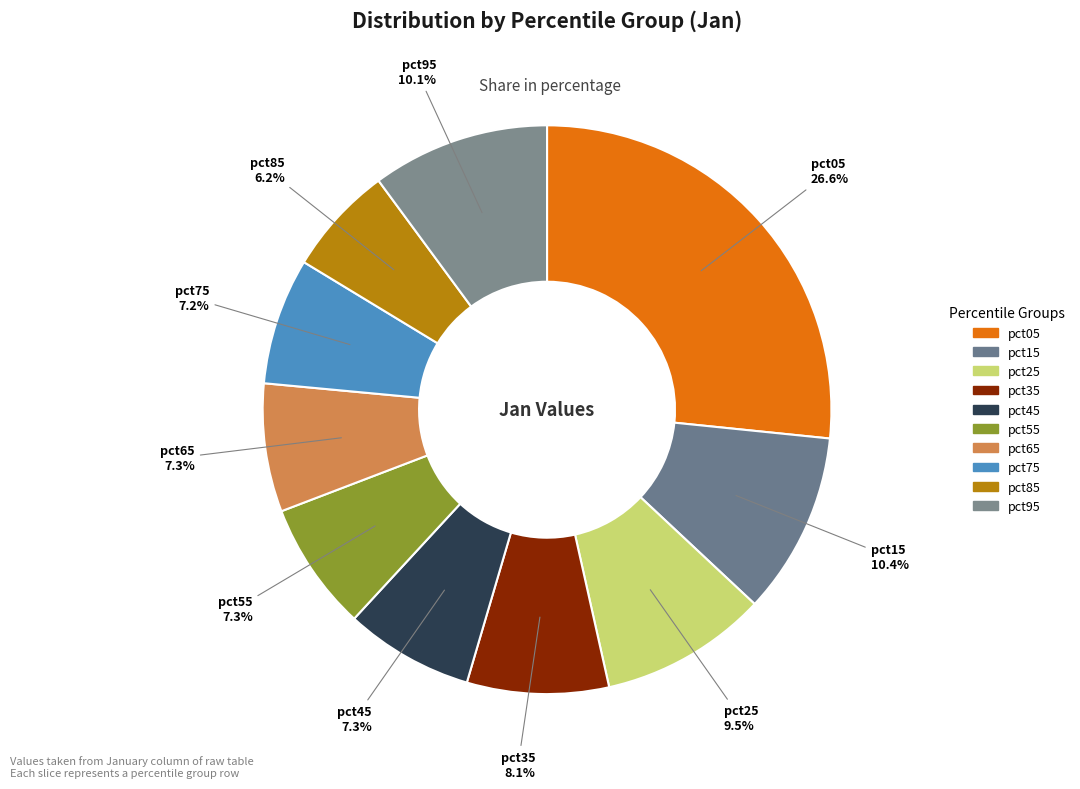

Count the number of slices in the pie.

10